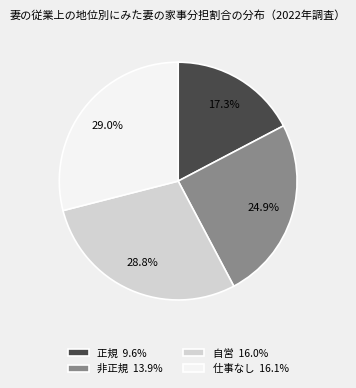

Does any single category account for the majority?

No